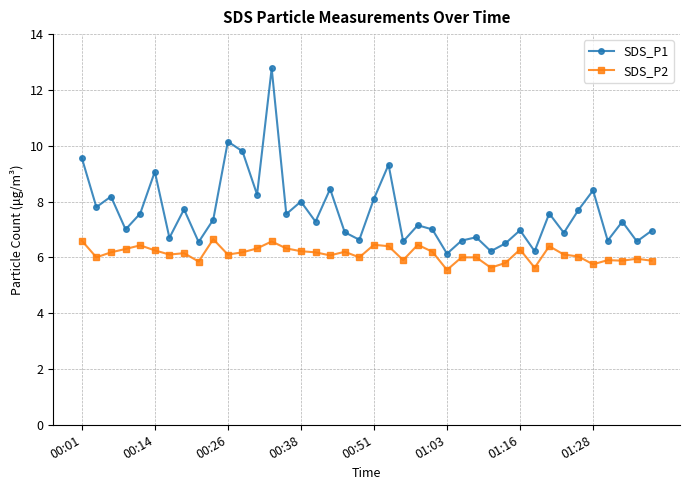

How many series are shown in this chart?

2